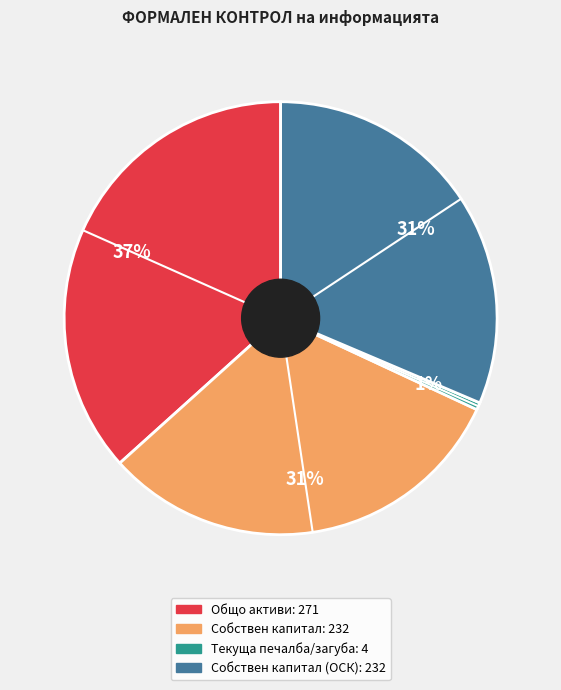

To the nearest percent, what is the average slice percentage?

25%